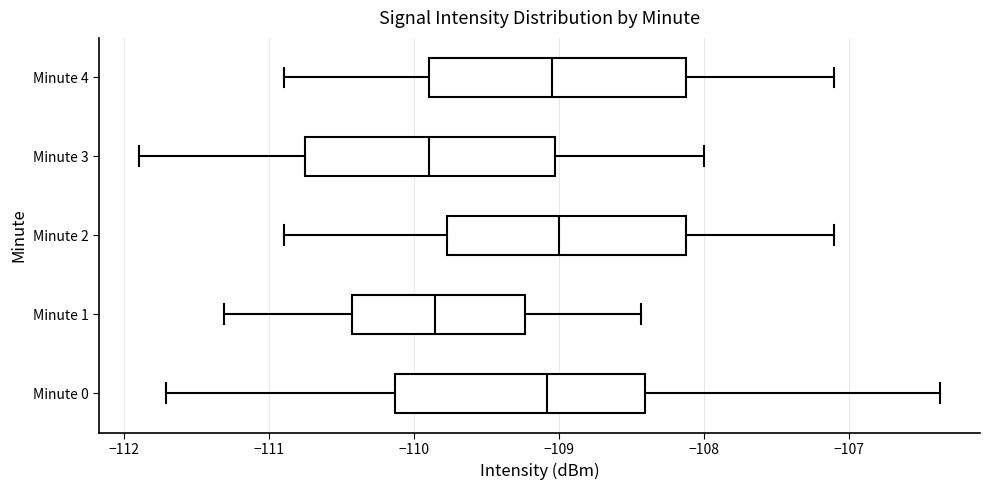

Reading bottom to top, read every box against the x-axis: the position of its median line, the range the box covers, and the ends of its whiskers. The values are not printed on the chart, so give them approximately, as read against the axis.

Minute 0: median -109.1, box -110.1 to -108.4, whiskers -111.7 to -106.4
Minute 1: median -109.9, box -110.4 to -109.2, whiskers -111.3 to -108.4
Minute 2: median -109.0, box -109.8 to -108.1, whiskers -110.9 to -107.1
Minute 3: median -109.9, box -110.7 to -109.0, whiskers -111.9 to -108.0
Minute 4: median -109.0, box -109.9 to -108.1, whiskers -110.9 to -107.1